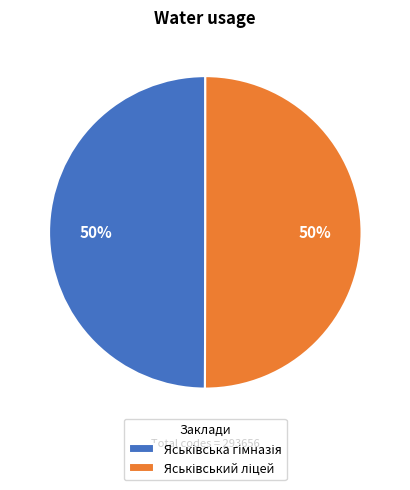

To the nearest percent, what is the average slice percentage?

50%